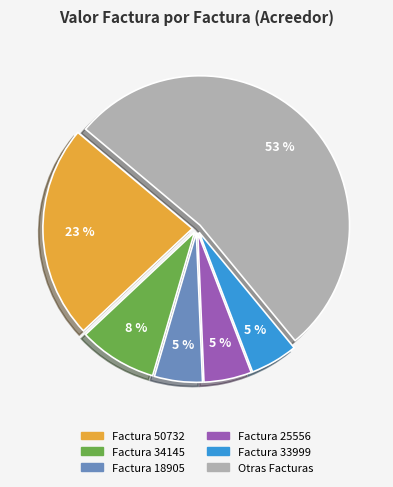

True or false: Factura 34145 accounts for 8% of the total.

True